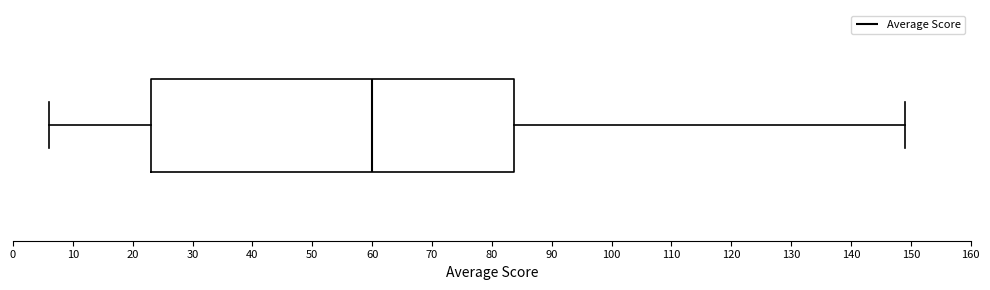

Where is the right edge of the box on the x-axis? The values are not printed on the chart, so give them approximately, as read against the axis.

84